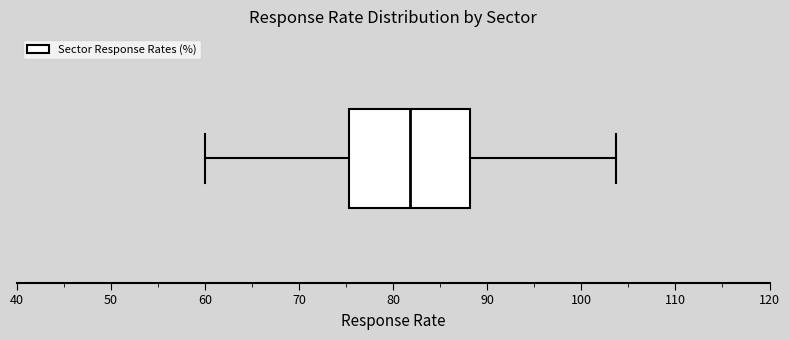

Transcribe this box plot: give where the median line is, the range the box spans, and where the two whiskers end, as read against the x-axis. The values are not printed on the chart, so give them approximately, as read against the axis.

median 82, box 75 to 88, whiskers 60 to 104